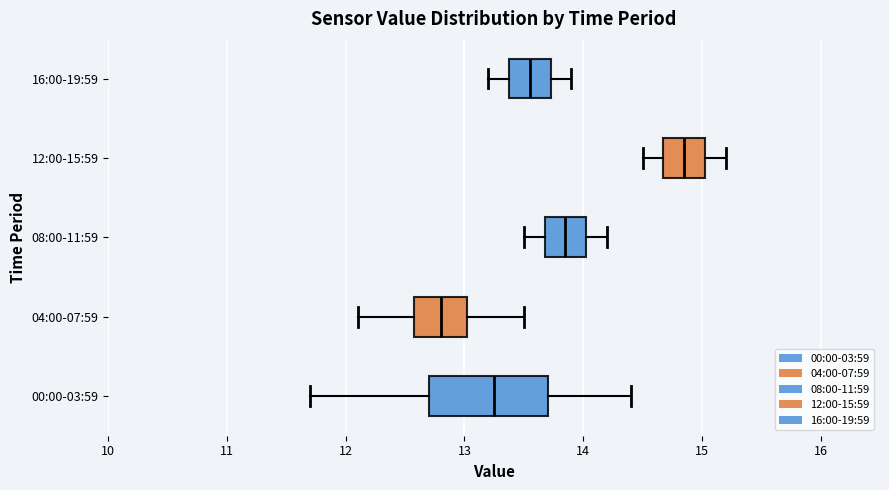

Reading bottom to top, read every box against the x-axis: the position of its median line, the range the box covers, and the ends of its whiskers. The values are not printed on the chart, so give them approximately, as read against the axis.

00:00-03:59: median 13.3, box 12.7 to 13.7, whiskers 11.7 to 14.4
04:00-07:59: median 12.8, box 12.6 to 13.0, whiskers 12.1 to 13.5
08:00-11:59: median 13.9, box 13.7 to 14.0, whiskers 13.5 to 14.2
12:00-15:59: median 14.9, box 14.7 to 15.0, whiskers 14.5 to 15.2
16:00-19:59: median 13.6, box 13.4 to 13.7, whiskers 13.2 to 13.9